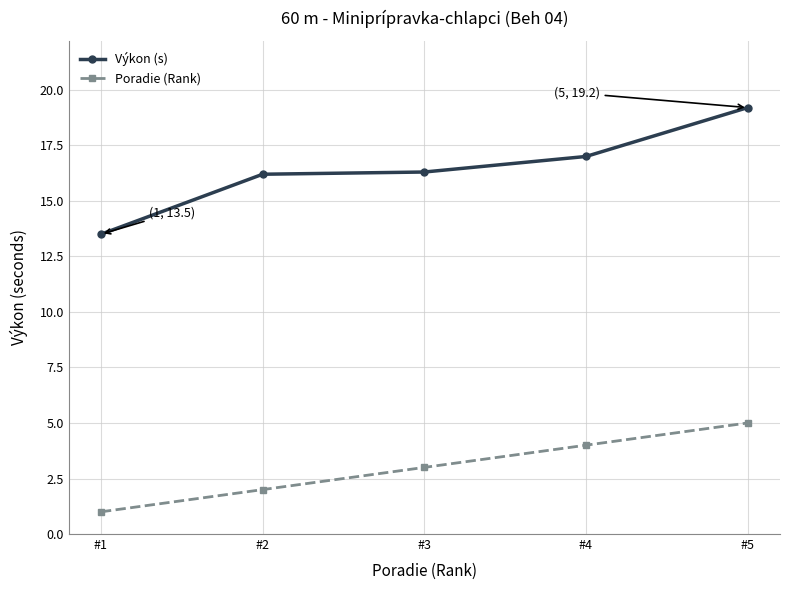

What is the minimum value for Poradie (Rank)?

1.0